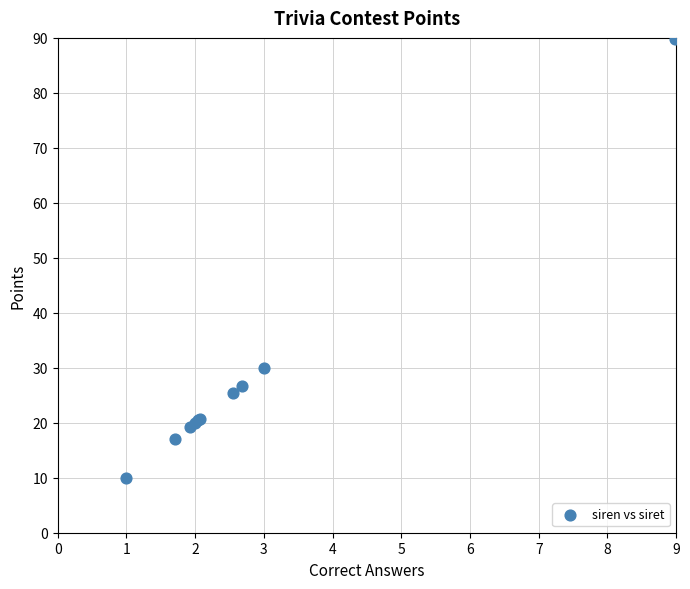

What Y value in the scatter plot is closest to 50?

30.0